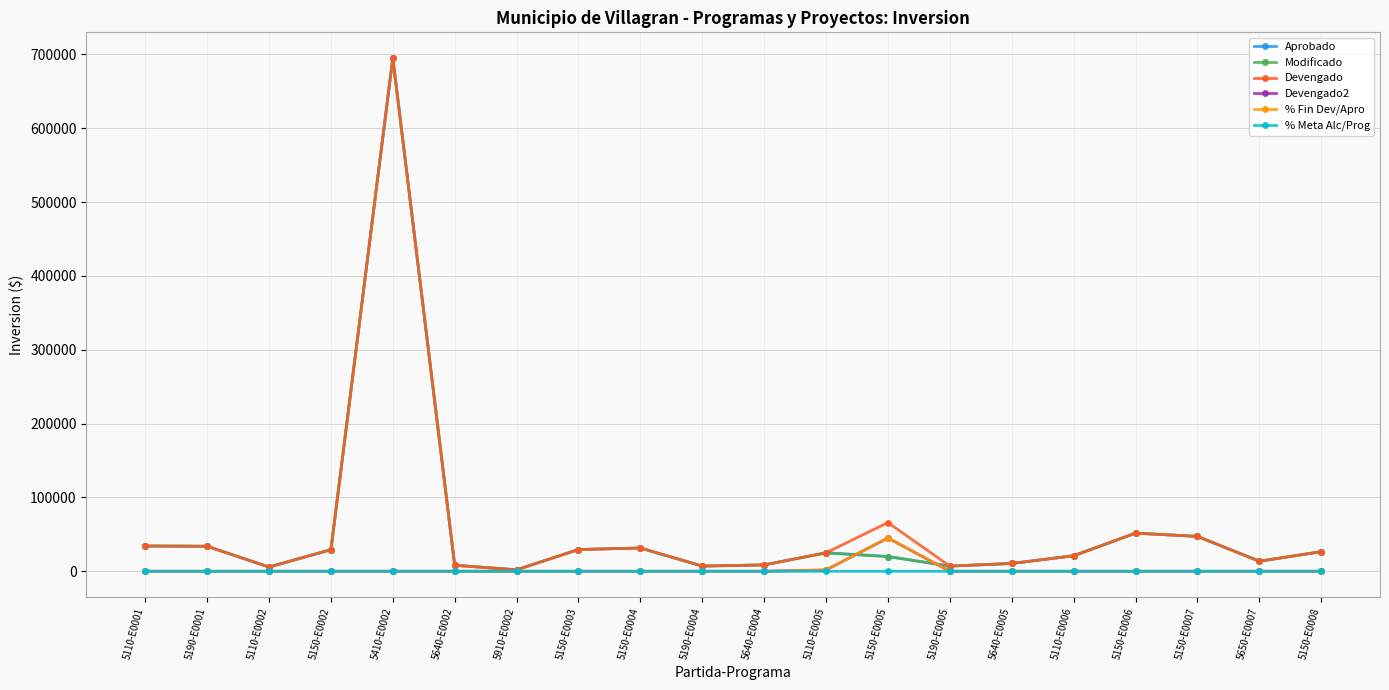

At which category does the chart reach its peak across all series?

5410-E0002